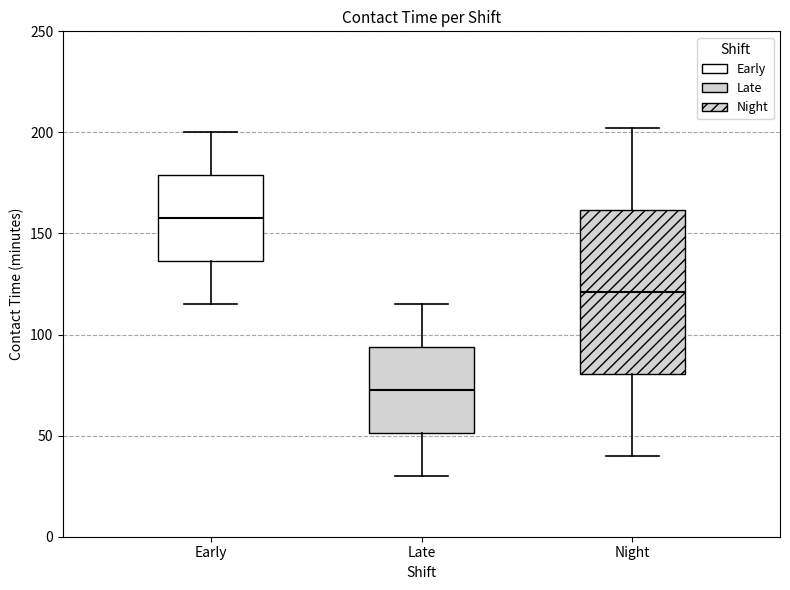

Comparing the boxes themselves (not the whiskers), which one is the tallest?

Night